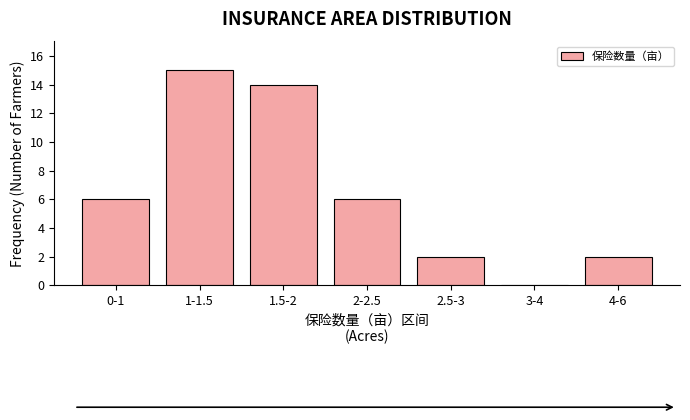

Reading left to right, extract all data points from this chart.

0-1=6	1-1.5=15	1.5-2=14	2-2.5=6	2.5-3=2	3-4=0	4-6=2